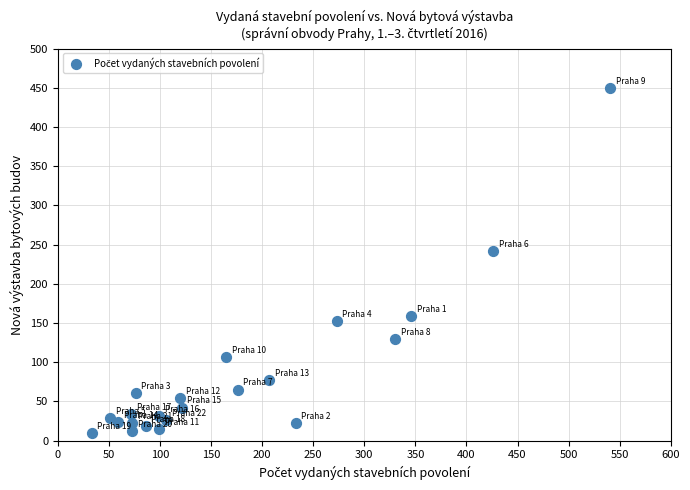

What Y value in the scatter plot is closest to 230?

242